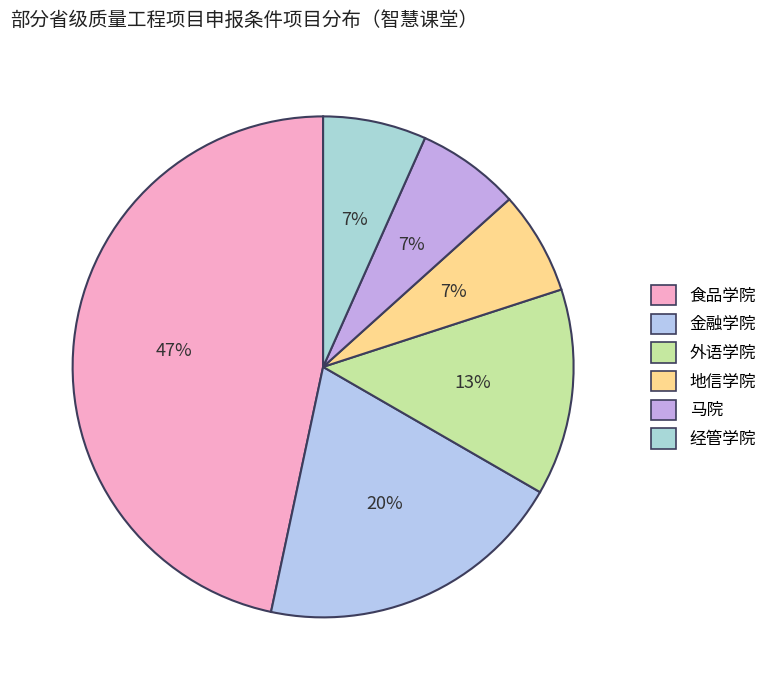

Between 食品学院 and 外语学院, which is larger?

食品学院